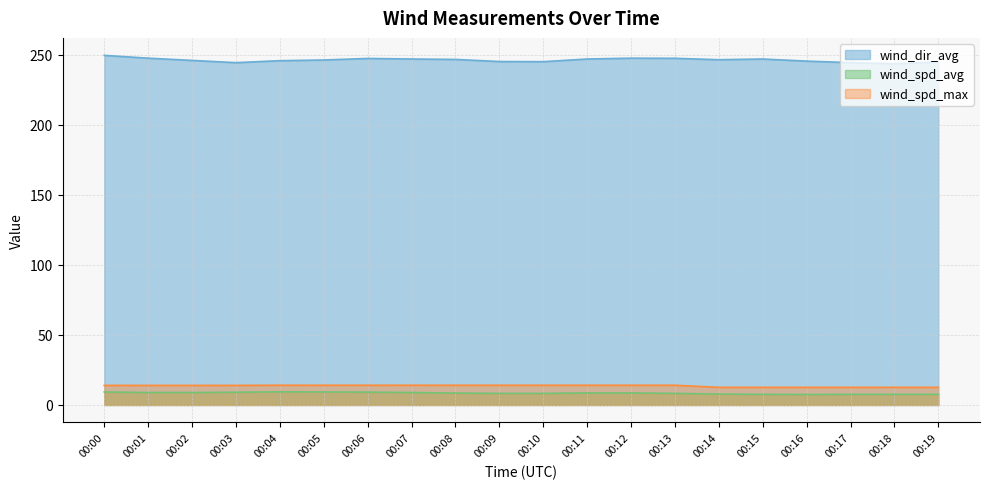

Rank the series by their maximum value, from highest to lowest.

wind_dir_avg, wind_spd_max, wind_spd_avg